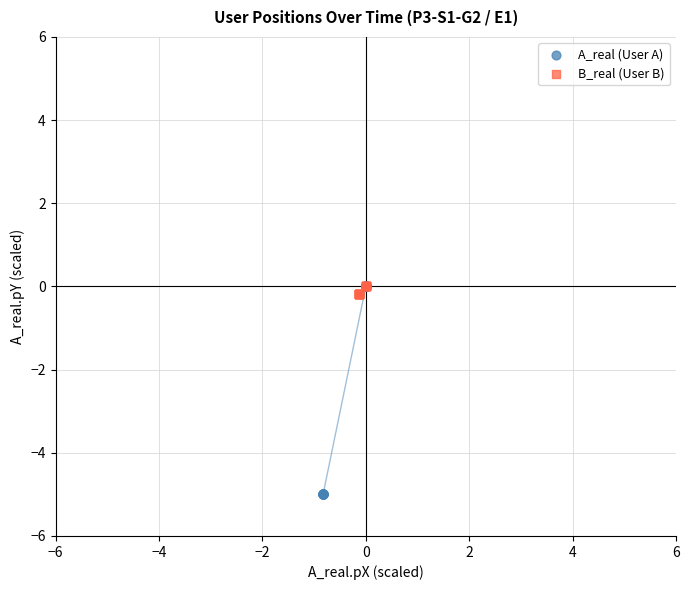

Which series has the widest spread of Y values?

A_real (User A)